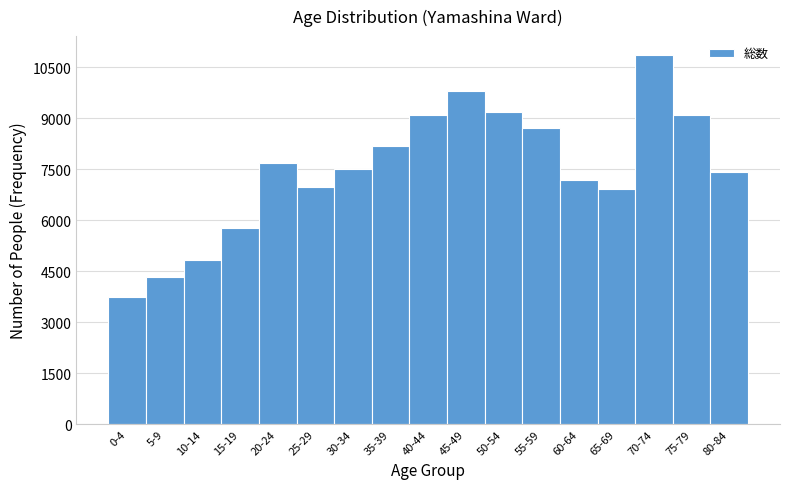

The value at 55-59 is 8729. True or false?

True